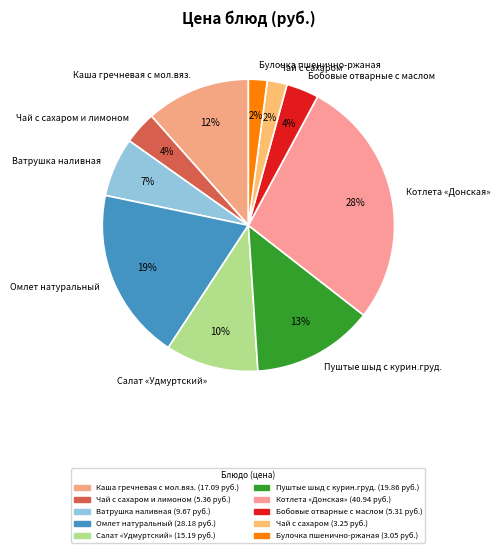

To the nearest percent, what portion does Булочка пшенично-ржаная represent?

2%